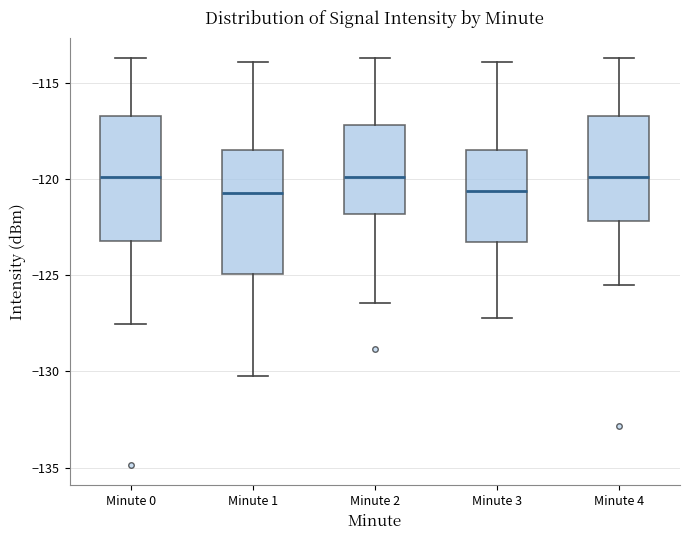

Reading left to right, transcribe this box plot: for each box, give where its median line is, the range the box spans, and where its two whiskers end, as read against the y-axis. The values are not printed on the chart, so give them approximately, as read against the axis.

Minute 0: median -120.0, box -123.0 to -116.5, whiskers -127.5 to -113.5
Minute 1: median -120.5, box -125.0 to -118.5, whiskers -130.0 to -114.0
Minute 2: median -120.0, box -122.0 to -117.0, whiskers -126.5 to -113.5
Minute 3: median -120.5, box -123.5 to -118.5, whiskers -127.0 to -114.0
Minute 4: median -120.0, box -122.0 to -116.5, whiskers -125.5 to -113.5